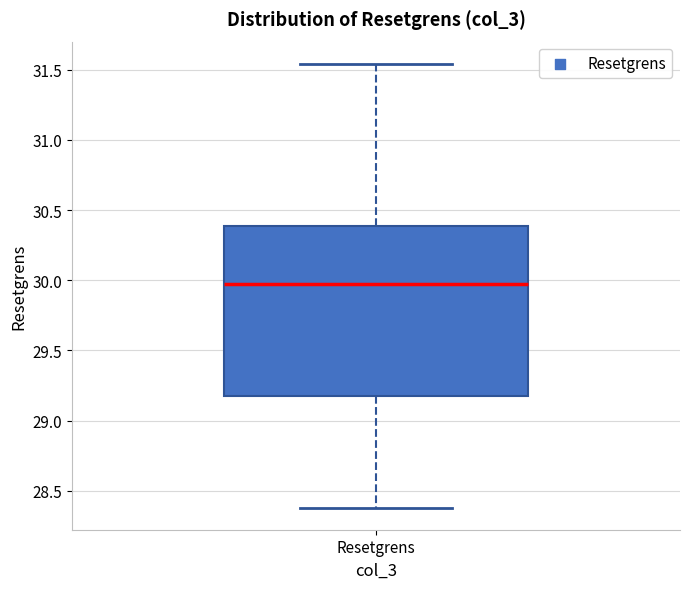

Where is the upper edge of the box for Resetgrens on the y-axis? The values are not printed on the chart, so give them approximately, as read against the axis.

30.40